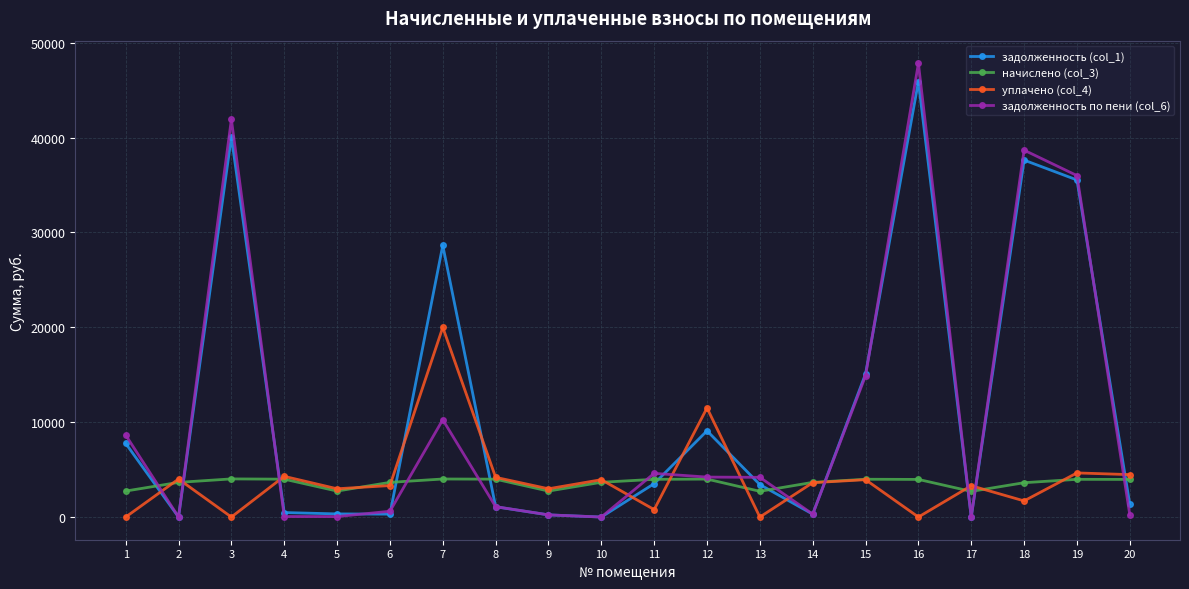

The задолженность (col_1) series shows 6055.3 at 12. True or false?

False